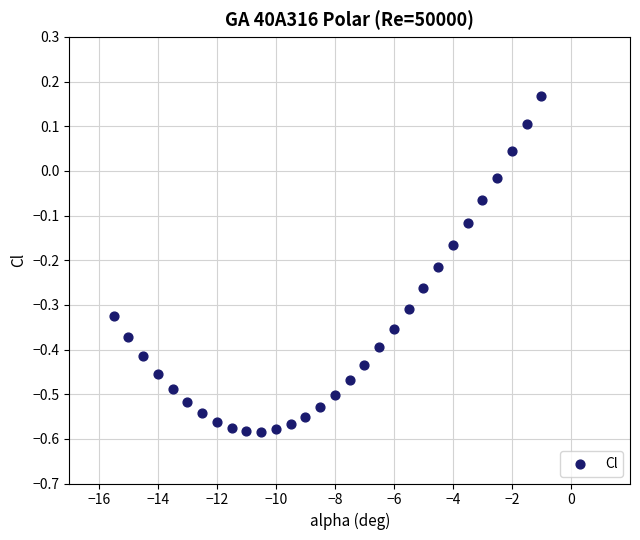

What is the range of Y values (max minus min)?

0.8